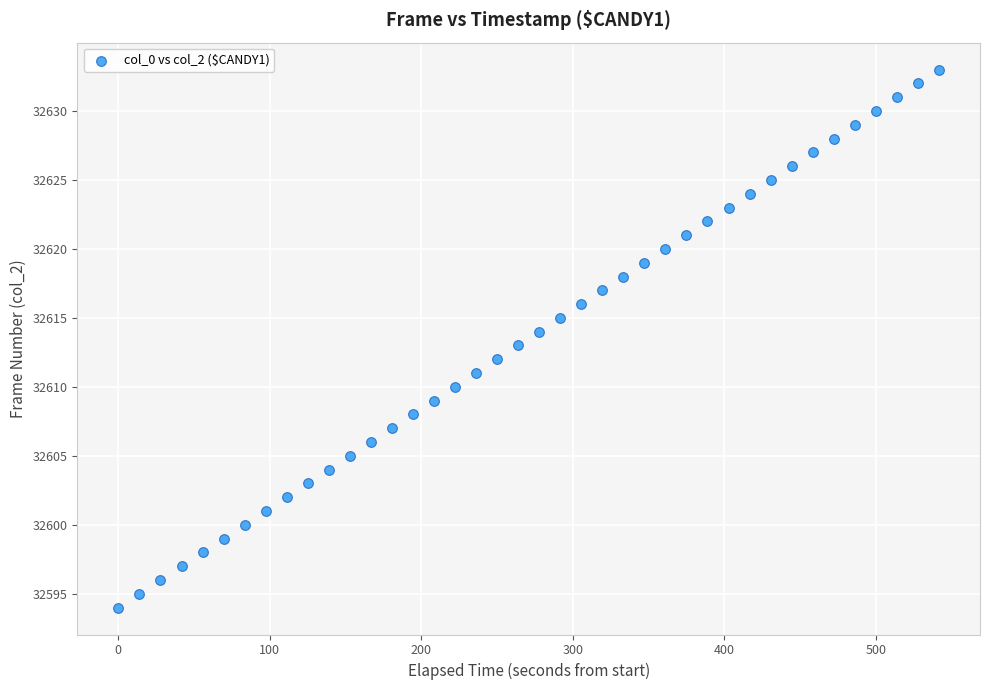

What is the range of Y values (max minus min)?

39